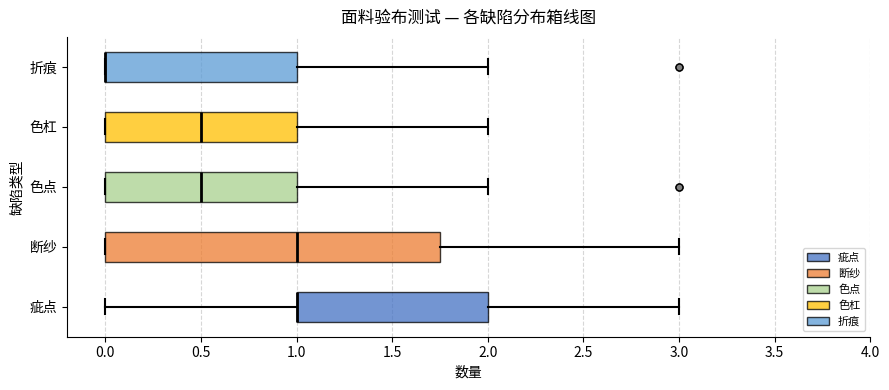

Reading bottom to top, transcribe this box plot: for each box, give where its median line is, the range the box spans, and where its two whiskers end, as read against the x-axis. The values are not printed on the chart, so give them approximately, as read against the axis.

疵点: median 1.00 (drawn on the box's left edge), box 1.00 to 2.00, whiskers 0.00 to 3.00
断纱: median 1.00, box 0.00 to 1.75, whiskers 0.00 to 3.00
色点: median 0.50, box 0.00 to 1.00, whiskers 0.00 to 2.00
色杠: median 0.50, box 0.00 to 1.00, whiskers 0.00 to 2.00
折痕: median 0.00 (drawn on the box's left edge), box 0.00 to 1.00, whiskers 0.00 to 2.00